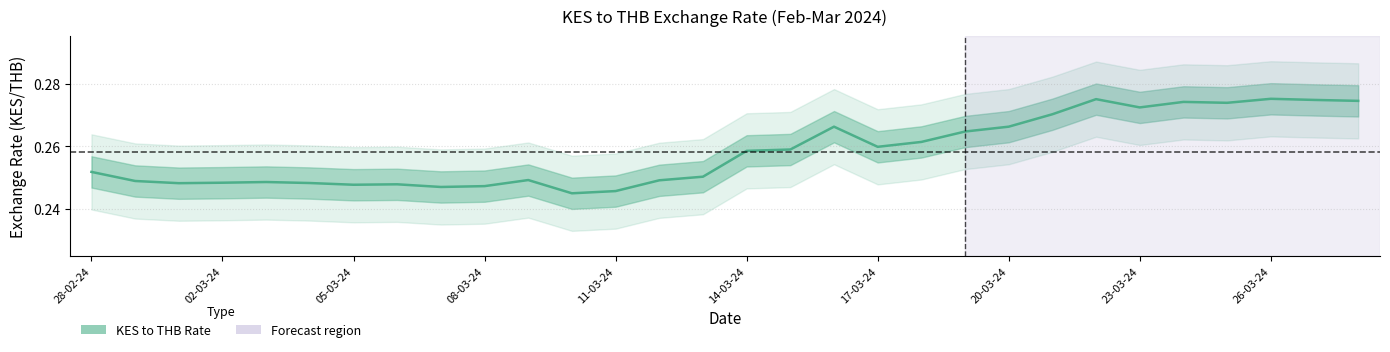

Count the values in the range 0 to 1.

30